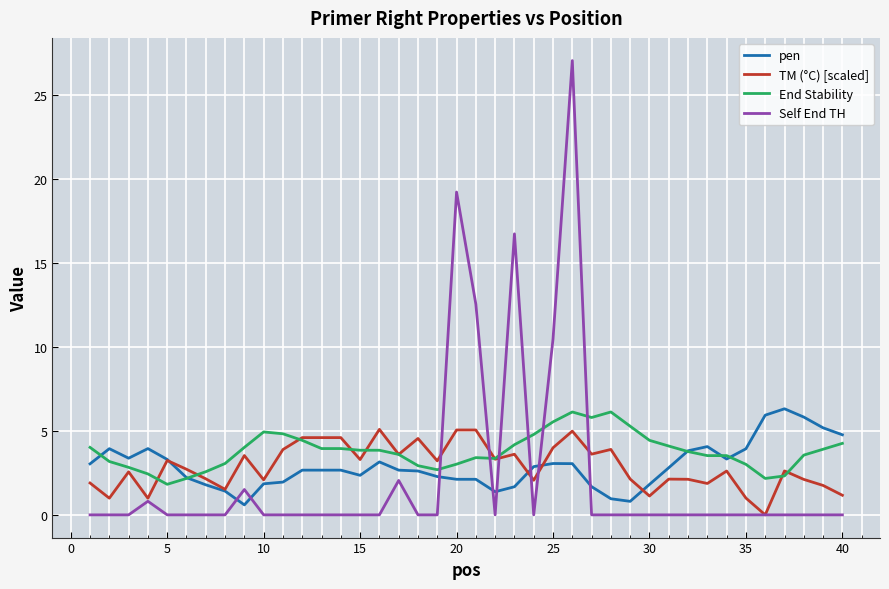

Which series ends up on top after the final intersection of Self End TH and End Stability?

End Stability